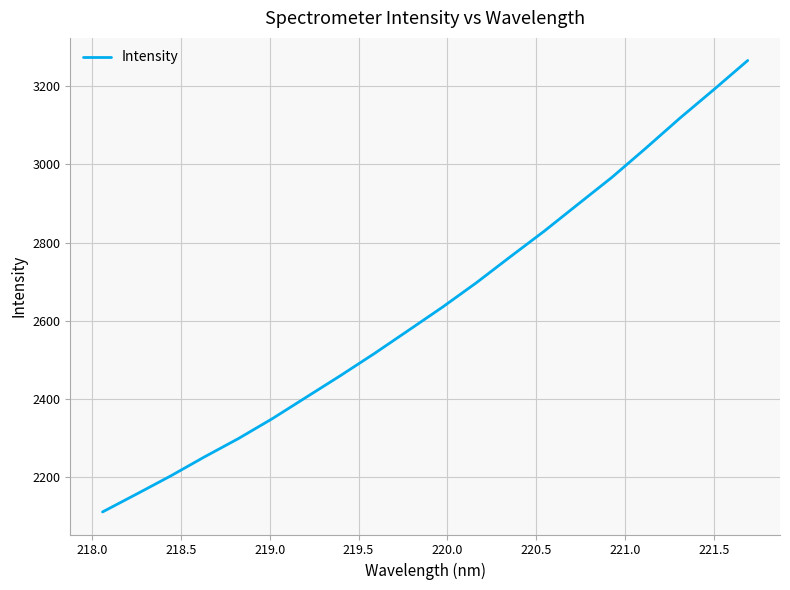

Does the chart display data point markers on the line(s)?

No